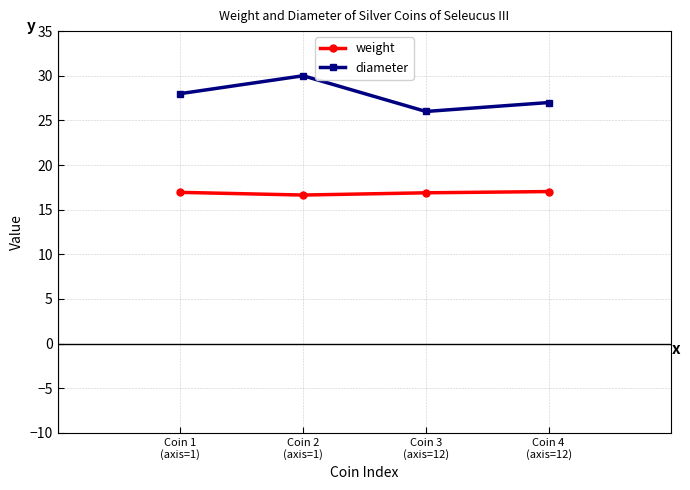

Between Coin 1
(axis=1) and Coin 3
(axis=12), which series saw the biggest shift?

diameter